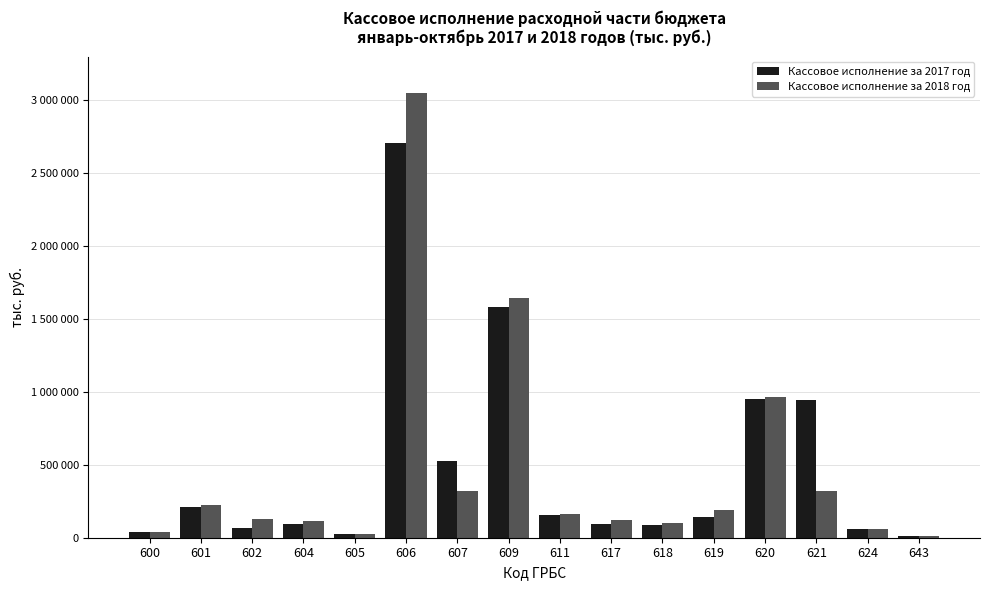

At which category does the chart reach its peak across all series?

606